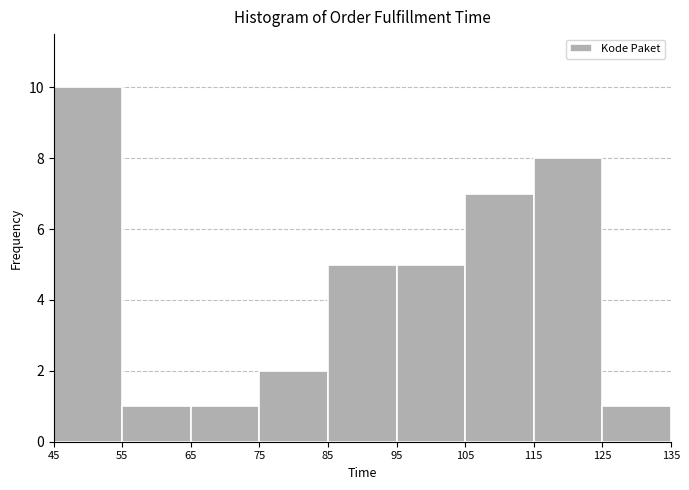

Reading left to right, what are all the values shown in this chart?

10	1	1	2	5	5	7	8	1